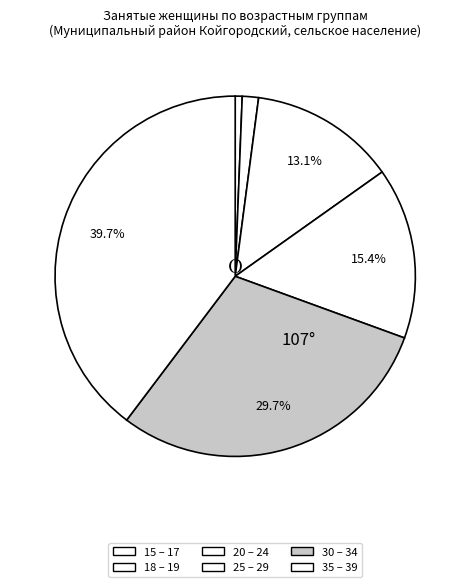

Is there any slice that represents more than half of the pie?

No